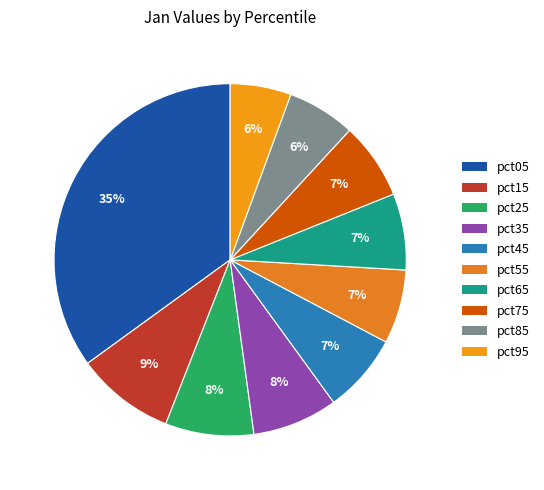

Combined, what portion of the pie is pct75 and pct85?

13.3%